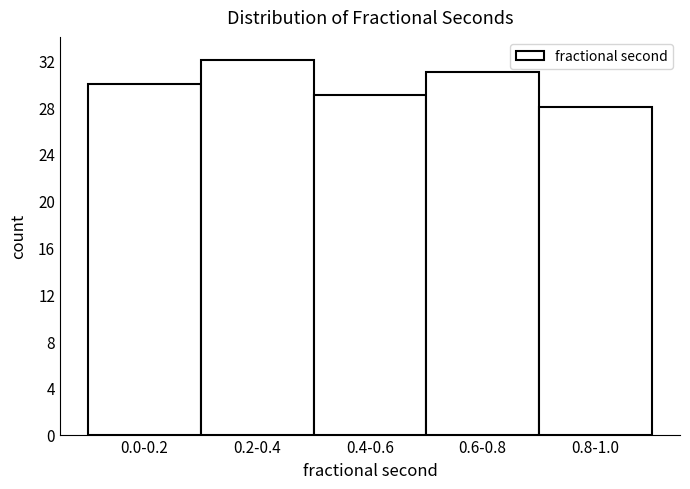

Reading left to right, transcribe all the data shown in this chart.

0.0-0.2=30	0.2-0.4=32	0.4-0.6=29	0.6-0.8=31	0.8-1.0=28